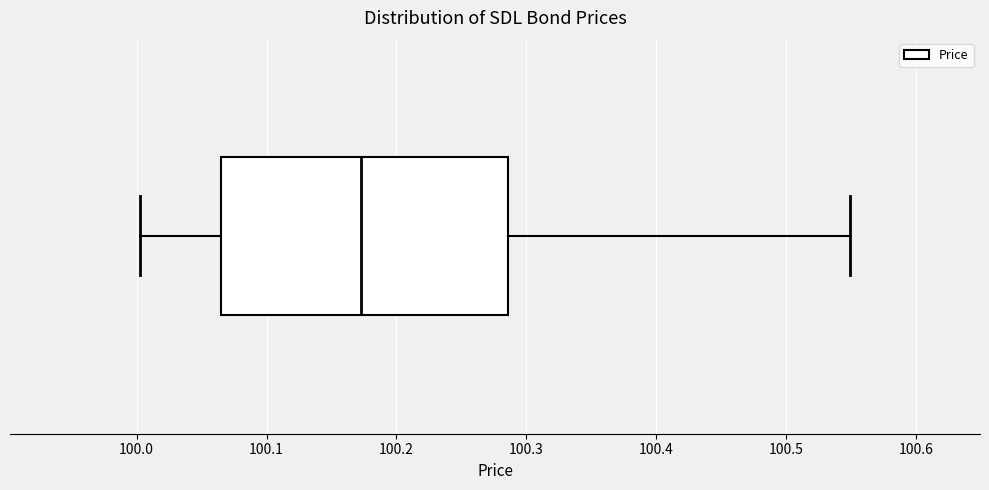

Read this box plot against the x-axis: the position of the median line, the range covered by the box, and the ends of both whiskers. The values are not printed on the chart, so give them approximately, as read against the axis.

median 100.17, box 100.06 to 100.29, whiskers 100.00 to 100.55